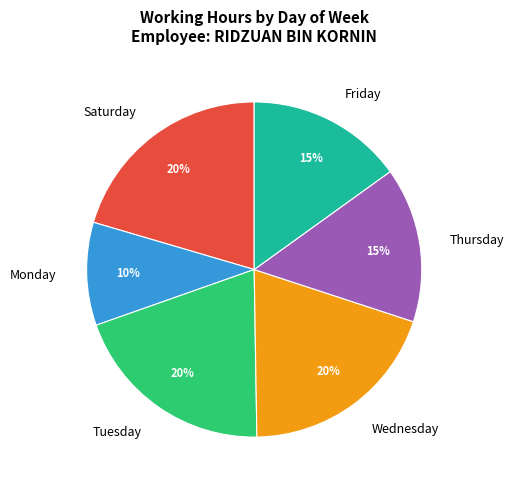

Is the sum of Friday and Wednesday greater than half?

No